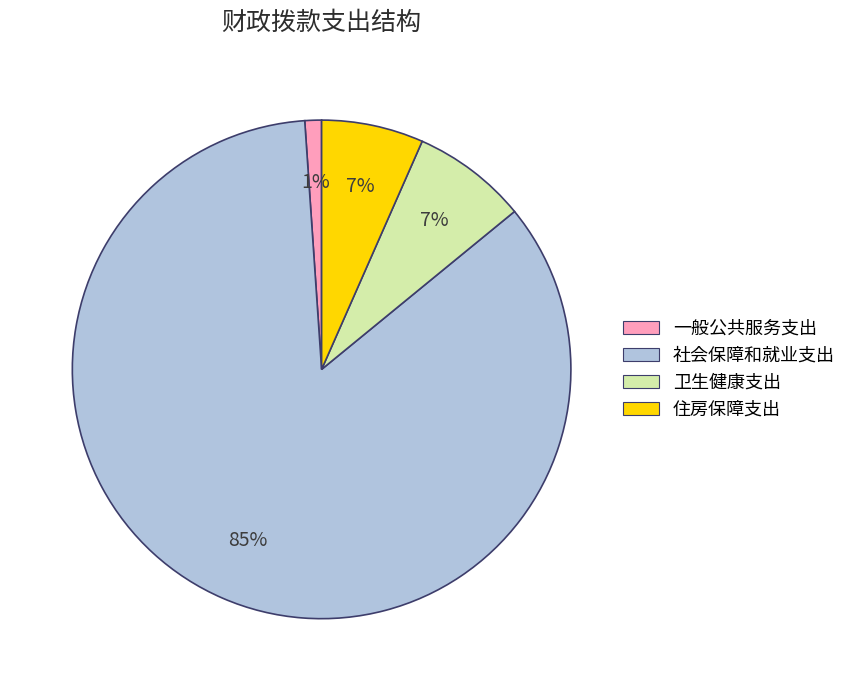

Is 卫生健康支出 the majority of the pie?

No